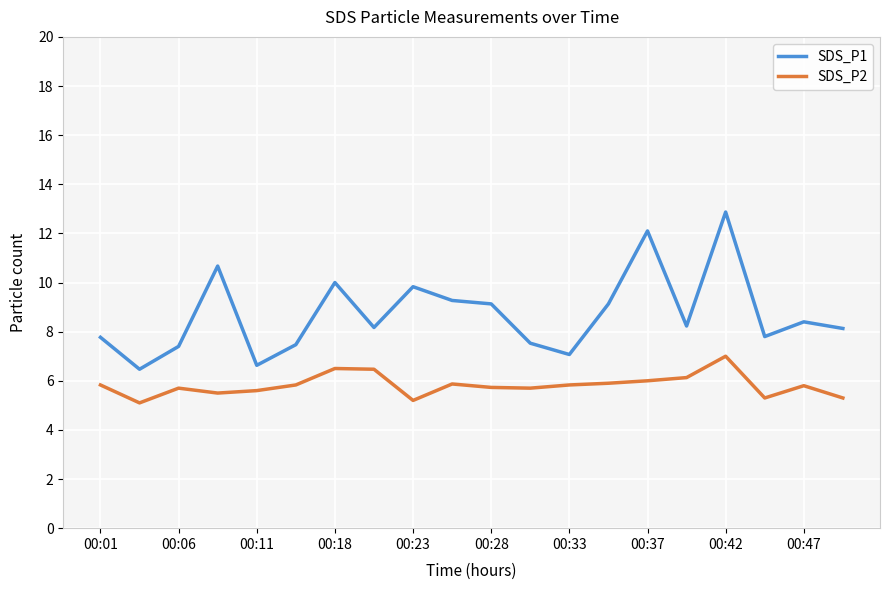

How many series are shown in this chart?

2